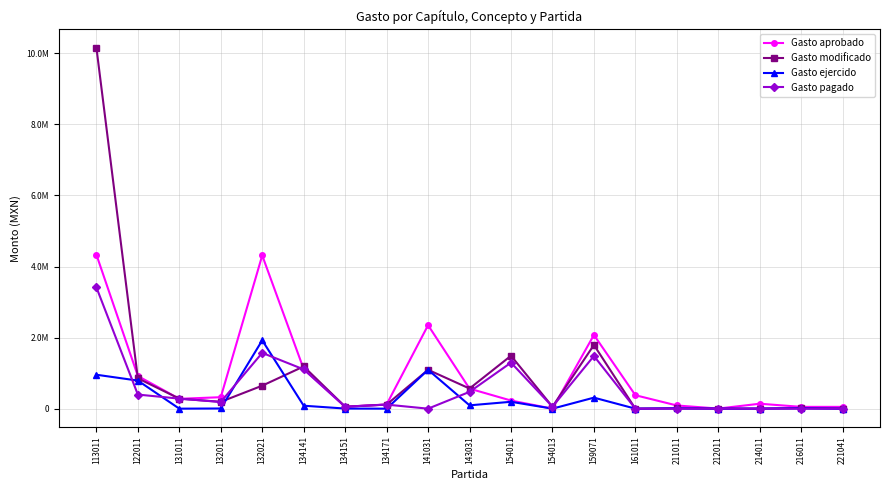

True or false: Gasto ejercido has more than 0 interior local peaks.

True